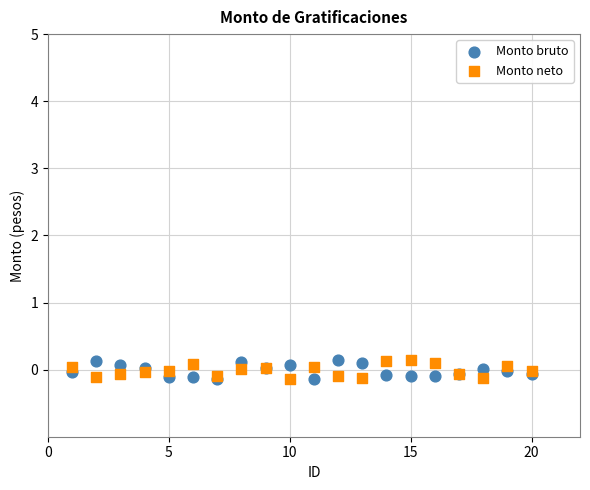

What is the X range (max minus min) for the scatter plot?

19.0